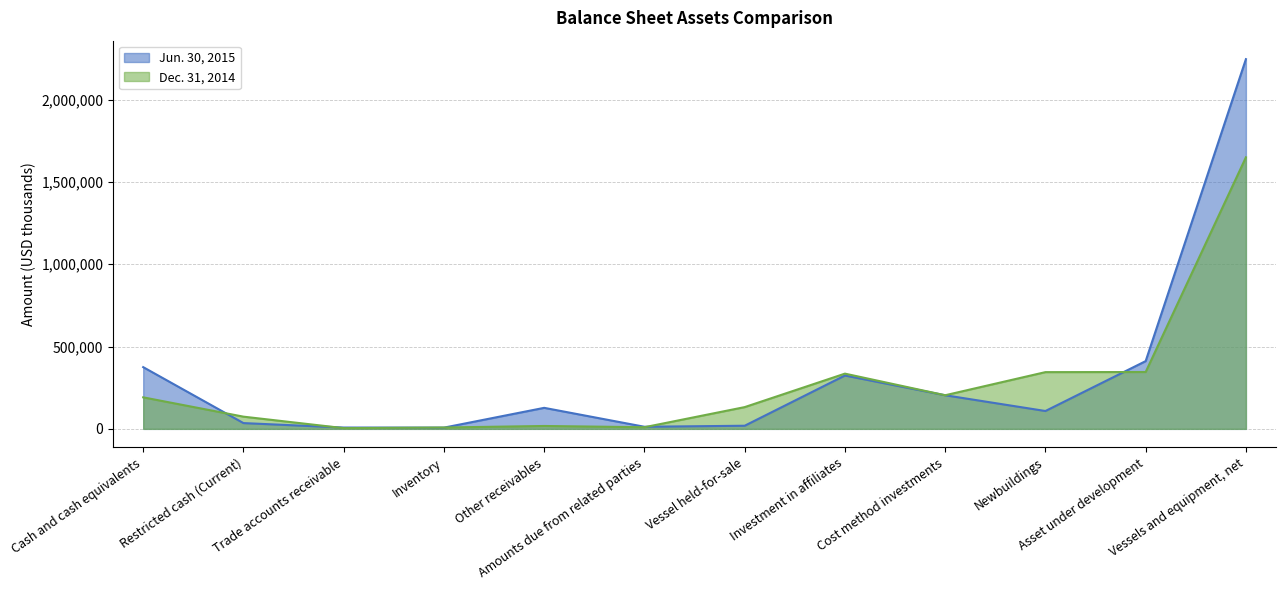

How many values in the Dec. 31, 2014 series are below 191410?

6